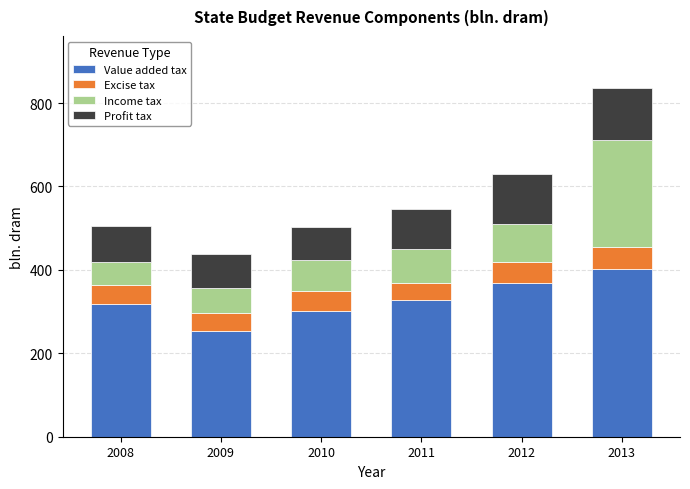

Which category has the lowest value in the Value added tax series?

2009